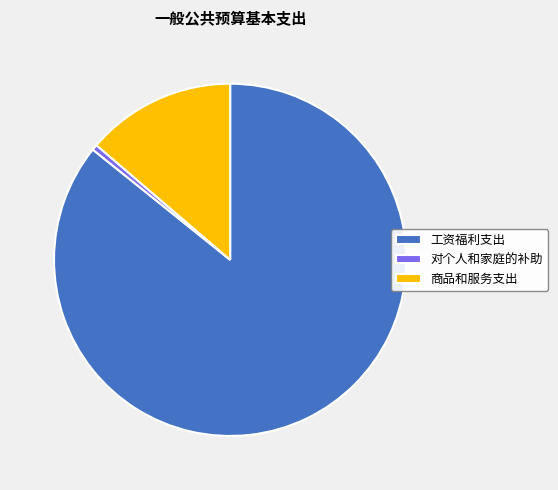

Between 工资福利支出 and 对个人和家庭的补助, which is larger?

工资福利支出